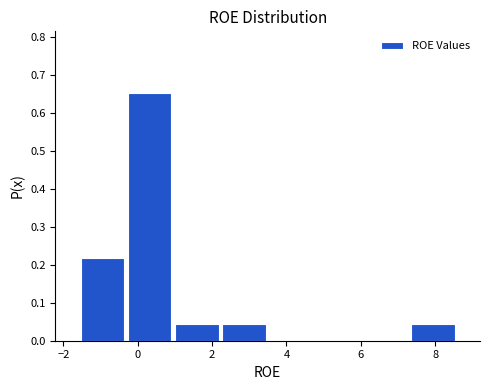

How tall is the bar that spans 7.4 to 8.6 on the x-axis? Neither the bar edges nor the heights are printed on the chart, so give them approximately, as read against the axes.

0.04